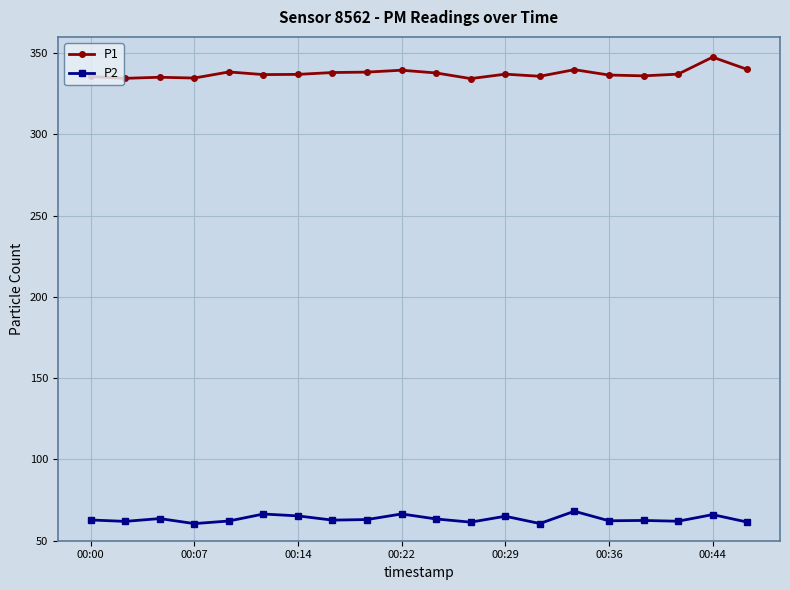

Which series has the widest spread of values?

P1